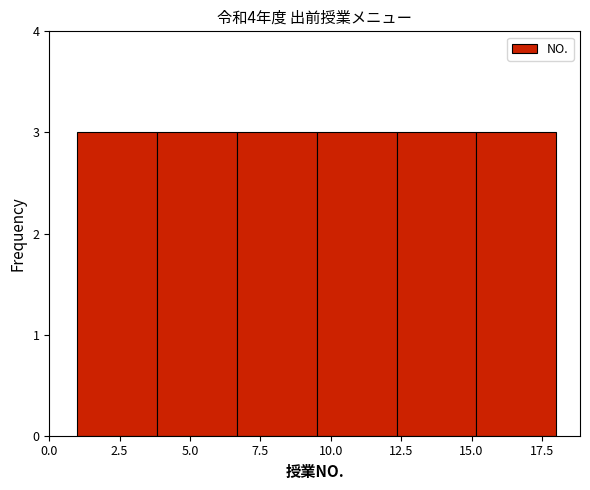

Reading left to right, transcribe this chart: for each bar, give the range it covers on the x-axis and its height. Neither the bar edges nor the heights are printed on the chart, so give them approximately, as read against the axes.

1.0 to 4.0: 3
4.0 to 6.5: 3
6.5 to 9.5: 3
9.5 to 12.5: 3
12.5 to 15.0: 3
15.0 to 18.0: 3